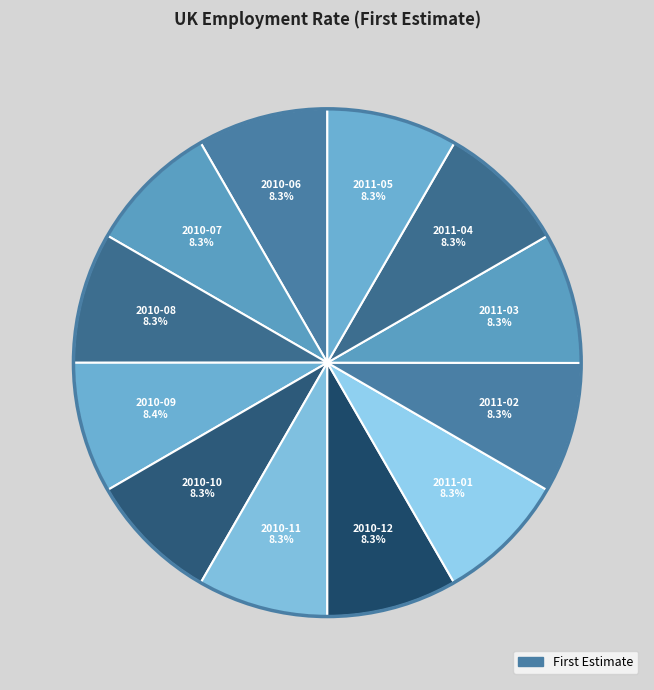

Rank the categories by value from lowest to highest.

2010-11, 2010-06, 2010-12, 2011-01, 2010-10, 2011-04, 2010-07, 2010-08, 2011-02, 2011-03, 2011-05, 2010-09